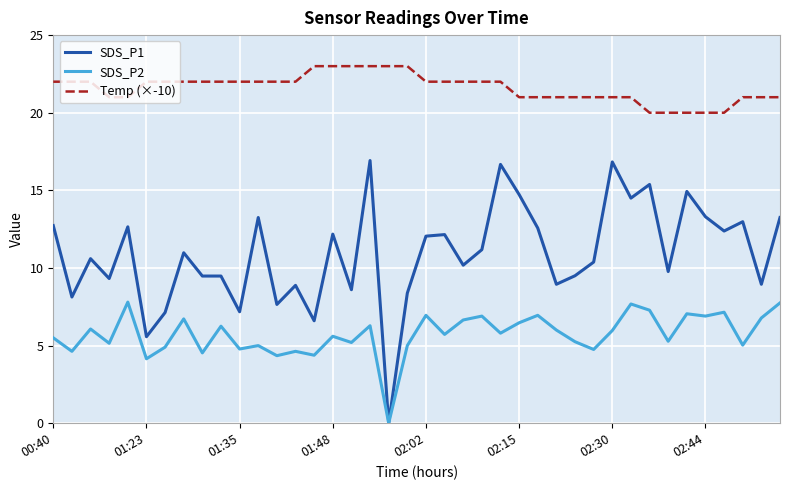

Which series has the widest spread of values?

SDS_P1